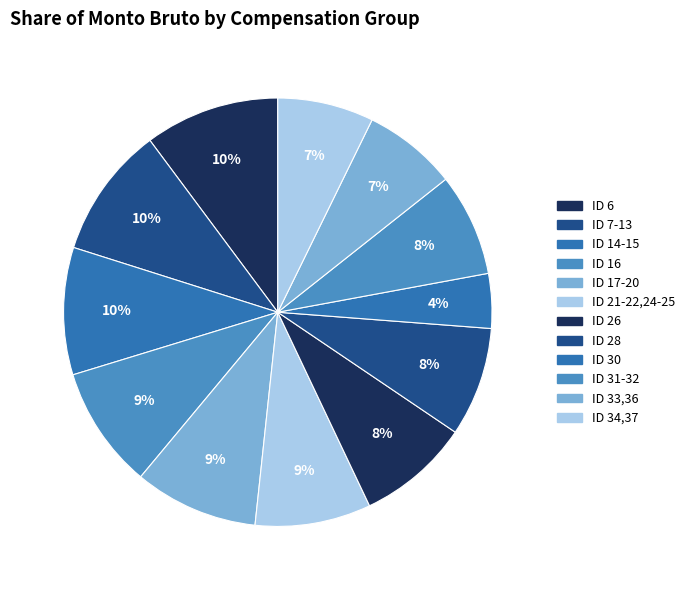

Does ID 33,36 account for over 50% of the chart?

No